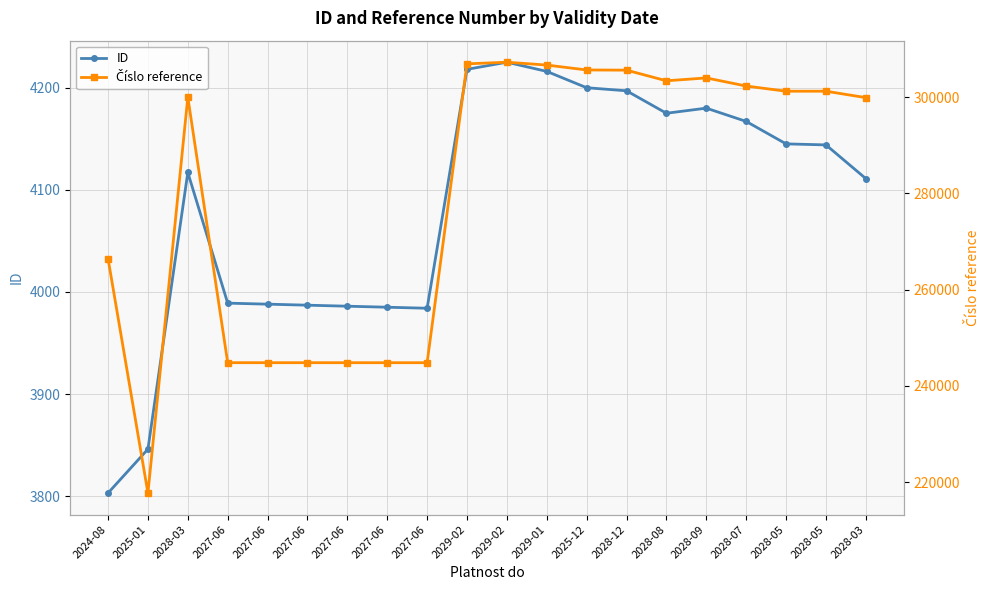

Where is Číslo reference nearest to the value 262503?

2024-08